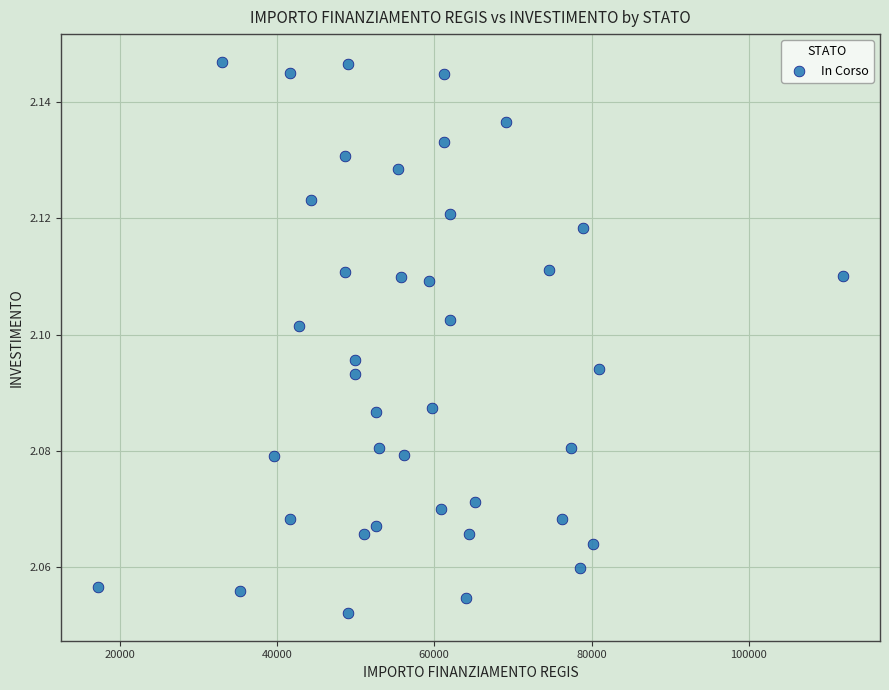

What is the range of X values (max minus min)?

94665.7